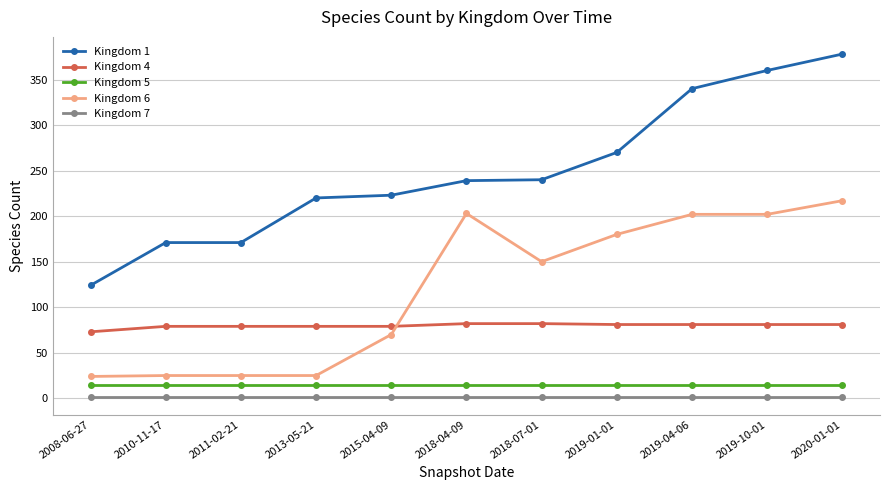

What is the label of the 2nd point from the right?

2019-10-01